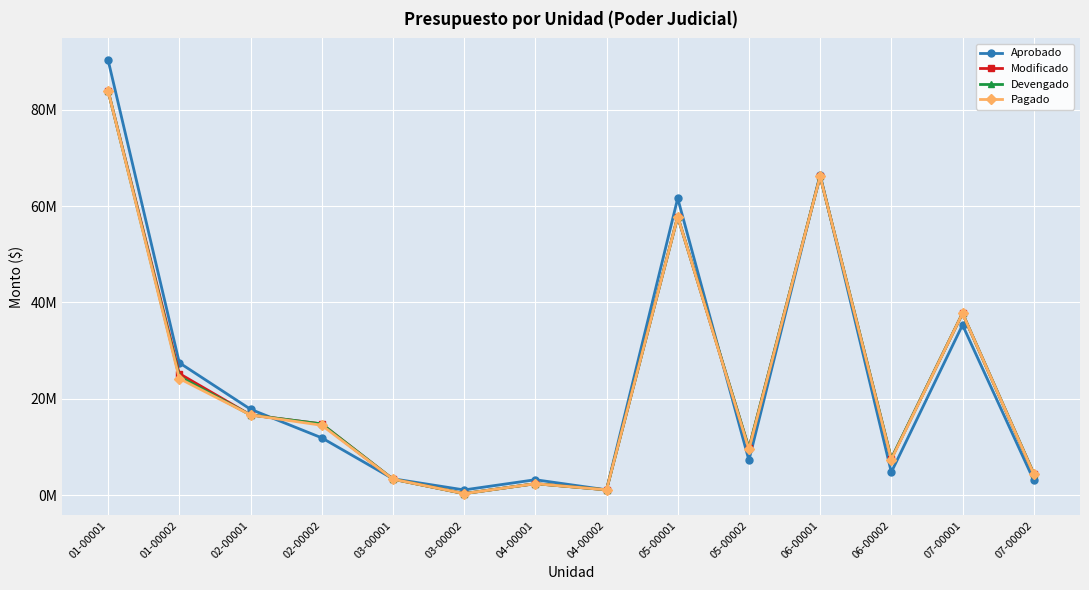

At which category does Modificado reach its first local peak?

04-00001